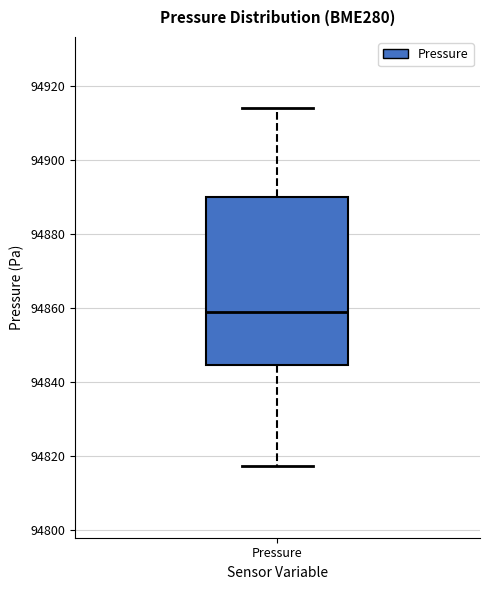

Read this box plot against the y-axis: the position of the median line, the range covered by the box, and the ends of both whiskers. The values are not printed on the chart, so give them approximately, as read against the axis.

median 94858, box 94844 to 94890, whiskers 94818 to 94914